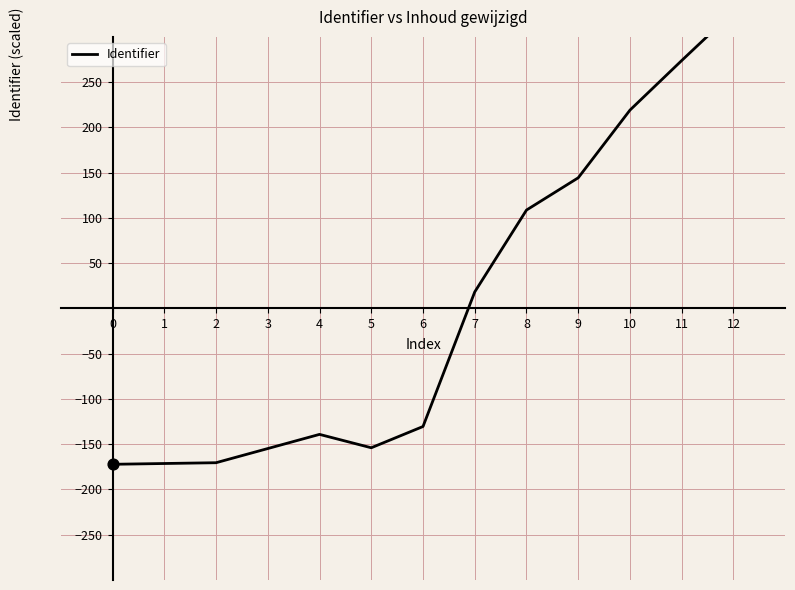

What is the change in value from 5 to 6?

+23.5